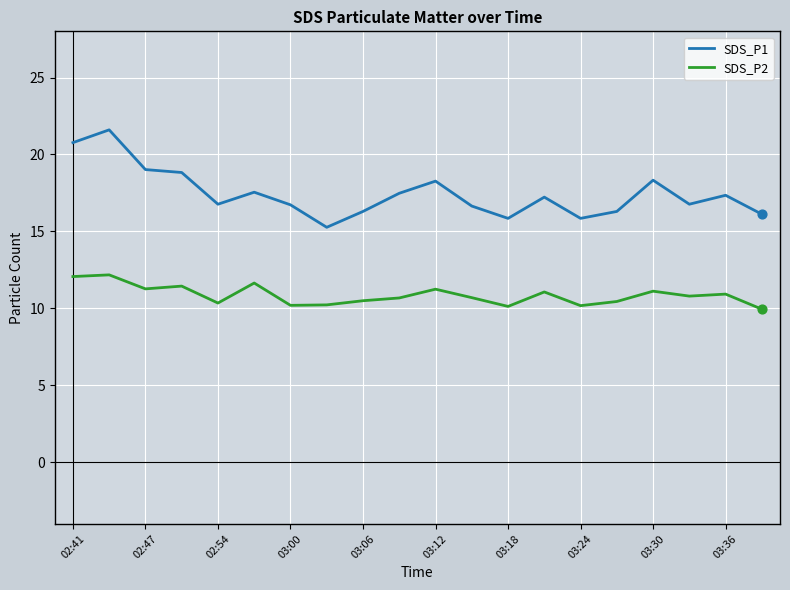

Which series has the largest total across all categories?

SDS_P1